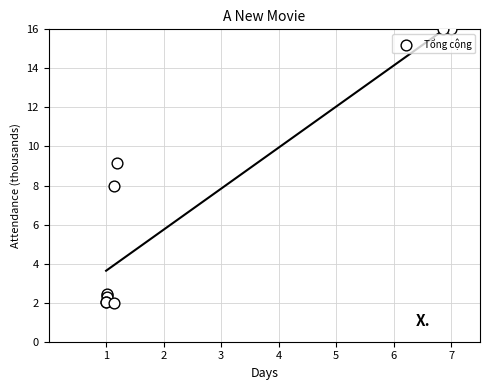

What Y value in the scatter plot is closest to 9?

9.2